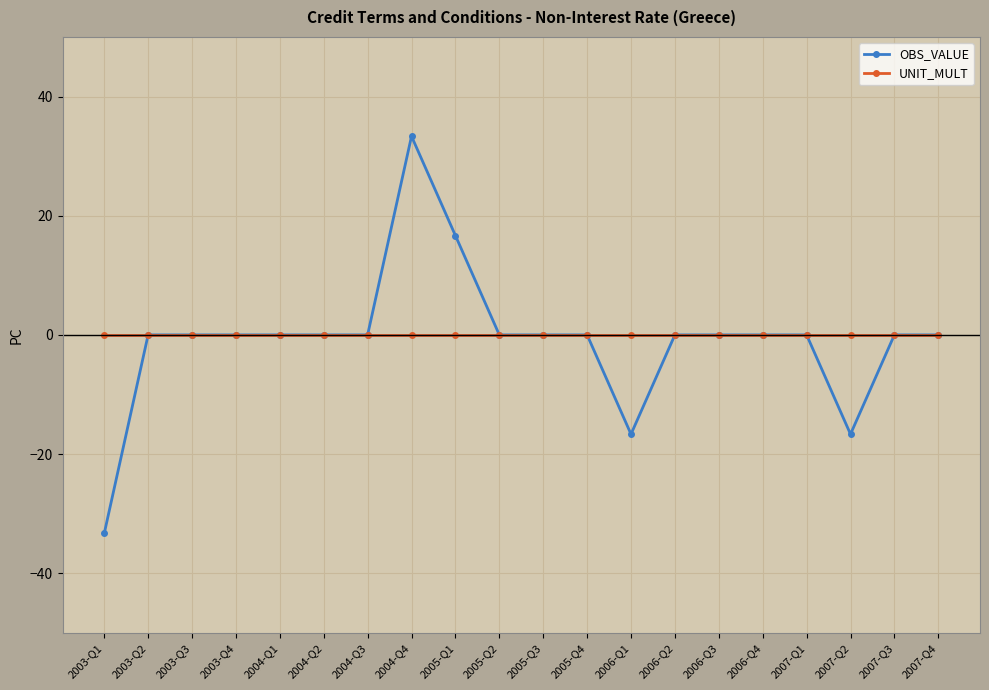

What is the label of the 3rd point from the left?

2003-Q3